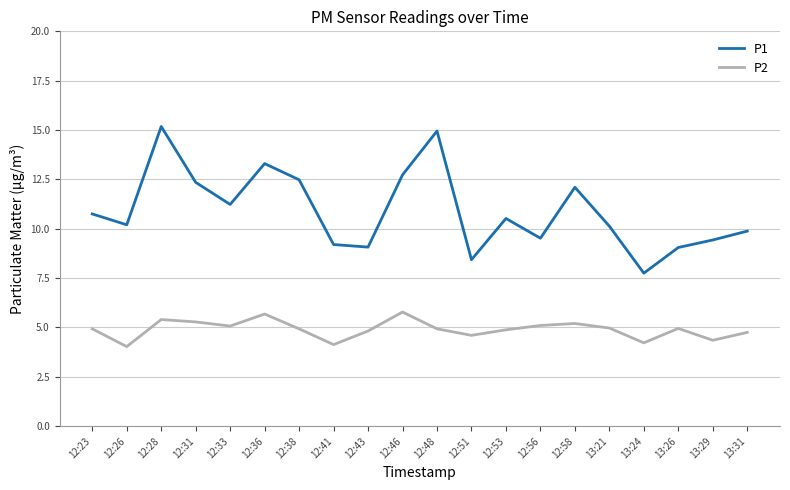

Which series has the largest total across all categories?

P1